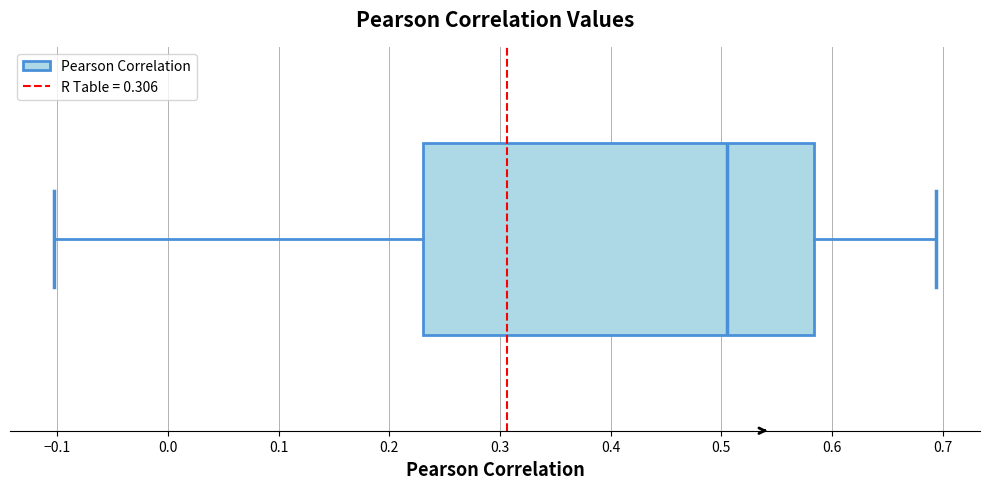

Transcribe this box plot: give where the median line is, the range the box spans, and where the two whiskers end, as read against the x-axis. The values are not printed on the chart, so give them approximately, as read against the axis.

median 0.51, box 0.23 to 0.58, whiskers -0.10 to 0.69